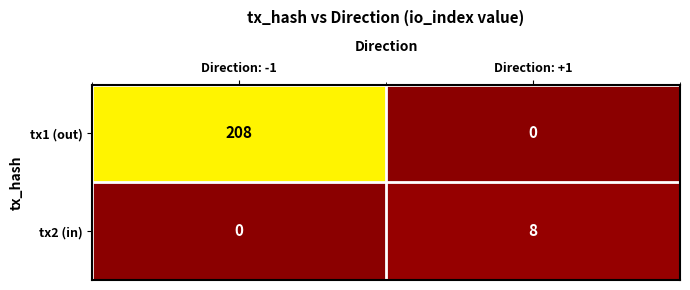

Where is tx2 (in) nearest to the value 4?

Direction: -1